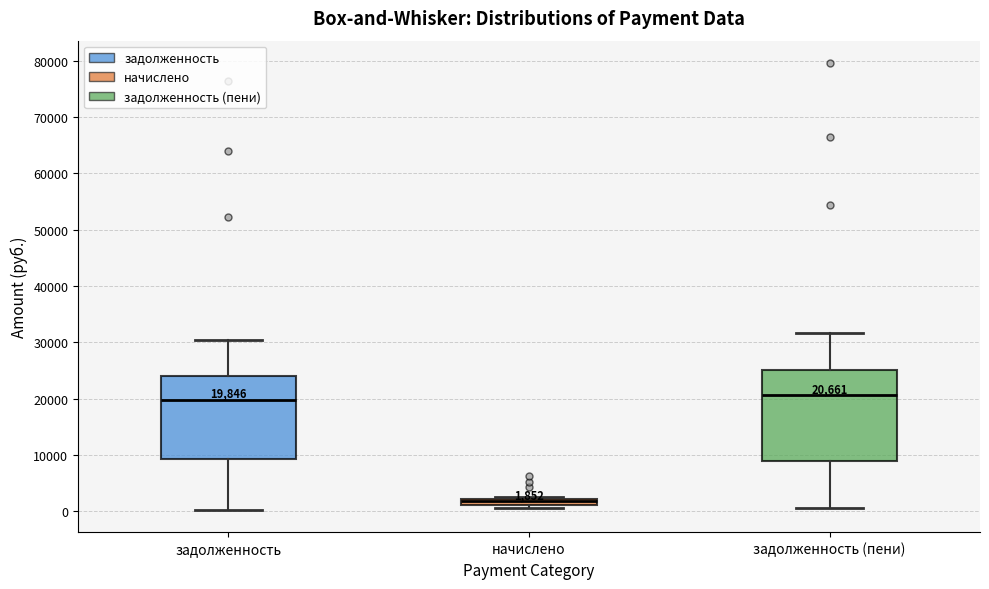

Comparing the boxes themselves (not the whiskers), which one is the tallest?

задолженность (пени)